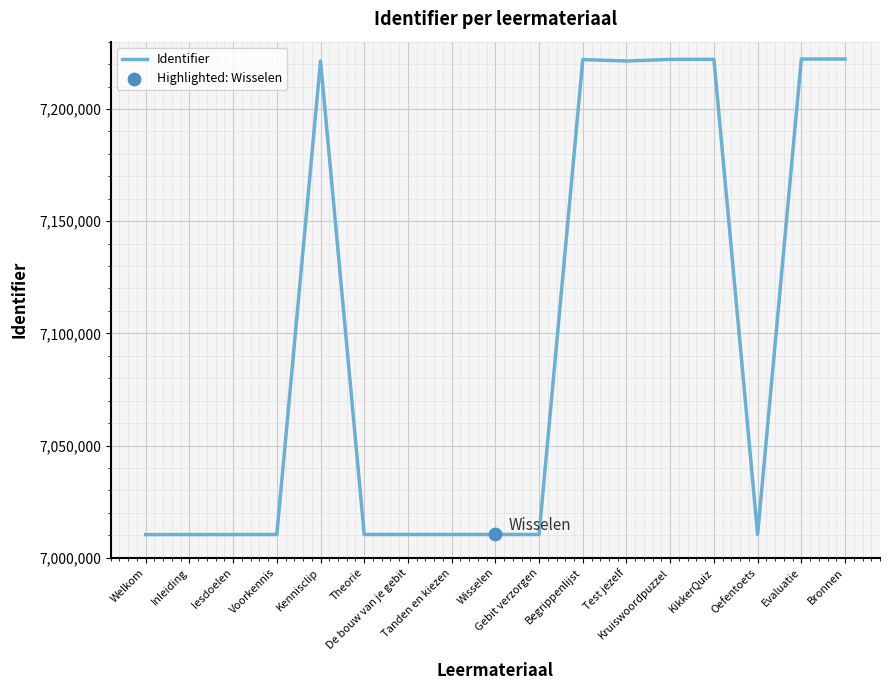

What is the change in value from Begrippenlijst to Test jezelf?

-641